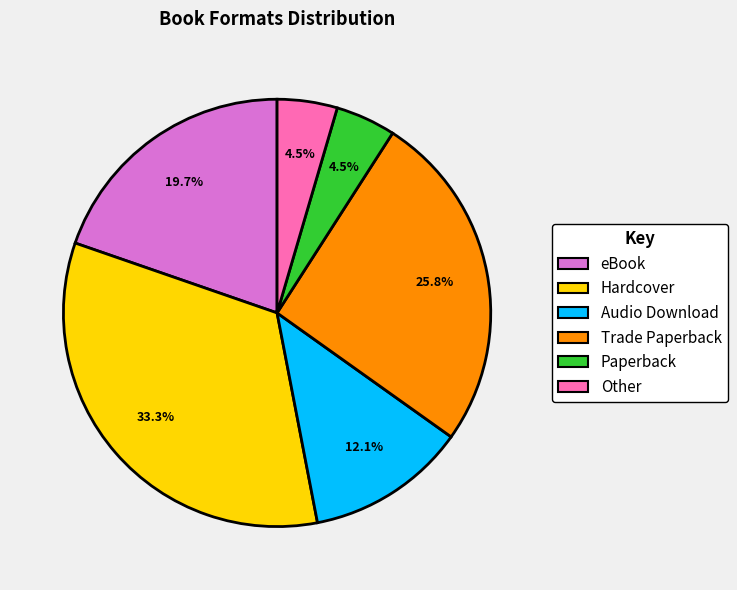

Combined, do Audio Download and Hardcover account for over 50%?

No